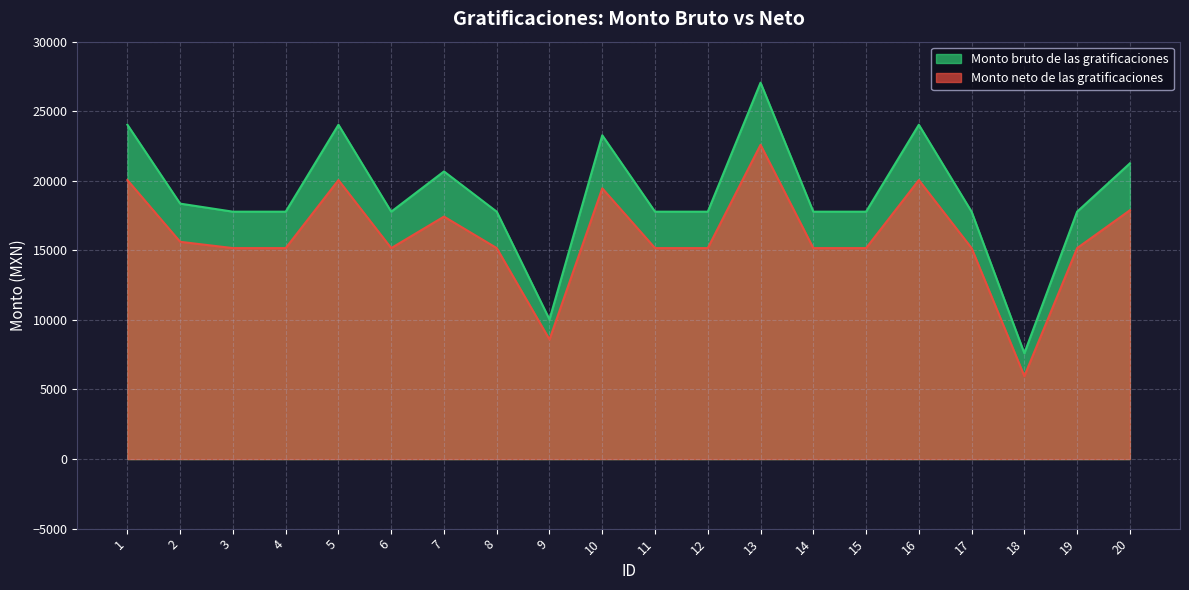

What is the difference between the maximum and minimum values in the Monto neto de las gratificaciones series?

16626.4